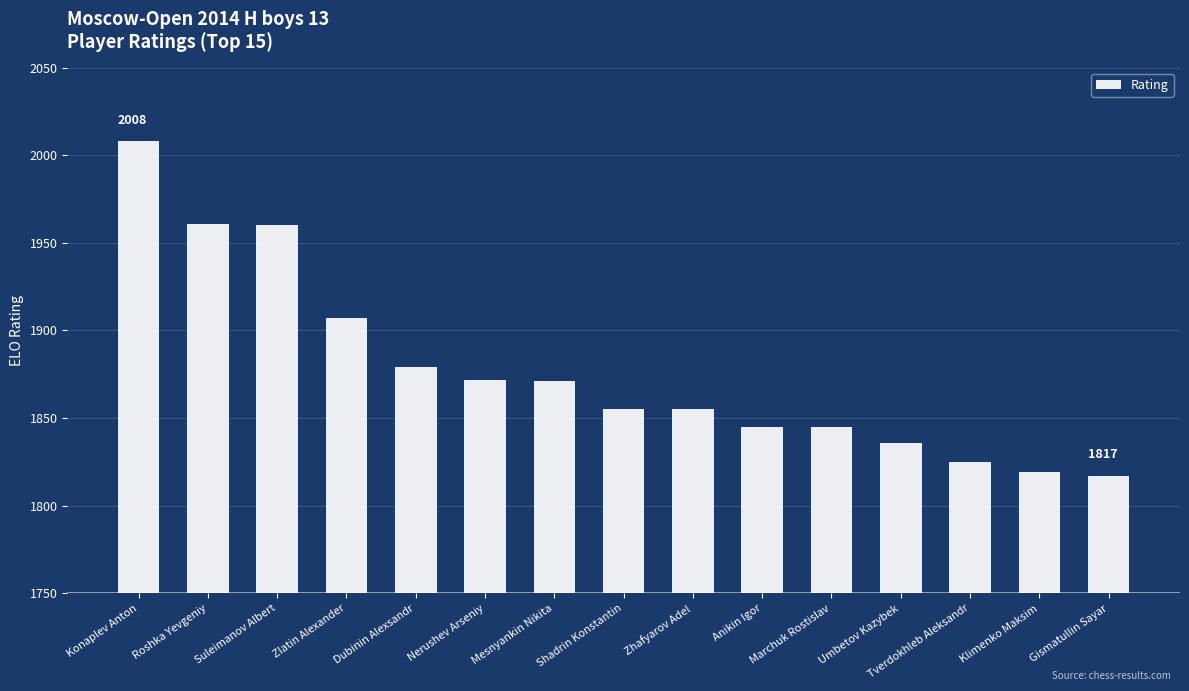

What is the value of the 10th bar from the left?

1845